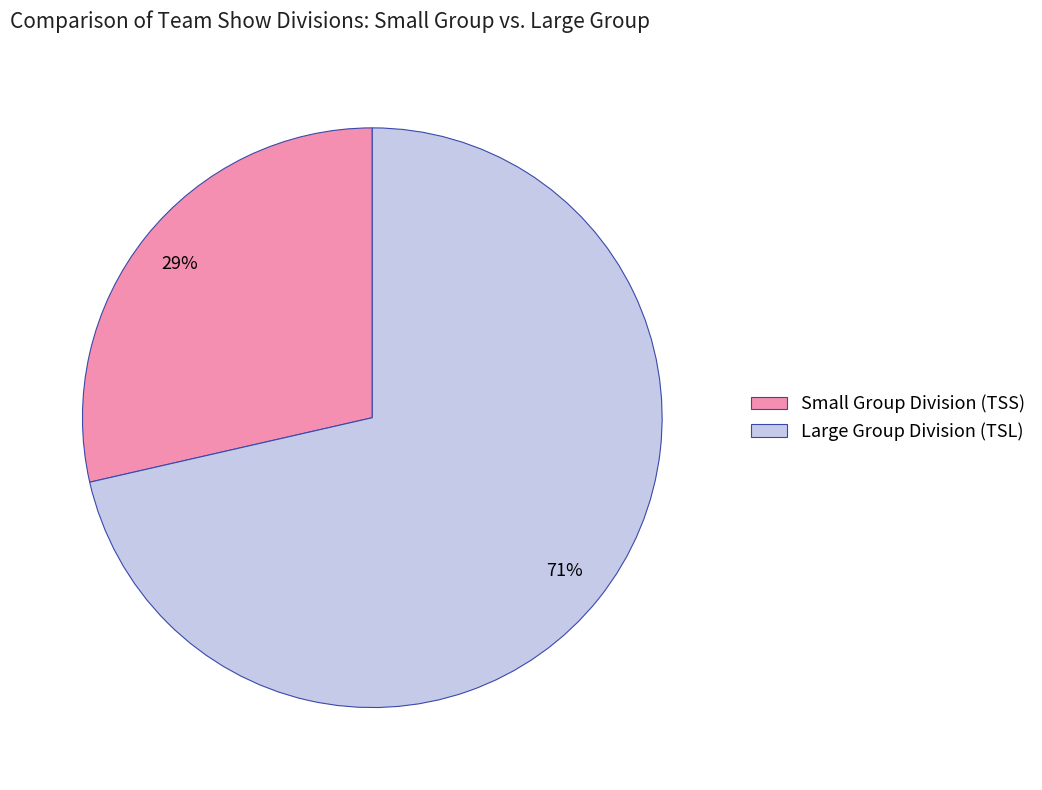

Is the sum of Large Group Division (TSL) and Small Group Division (TSS) greater than half?

Yes